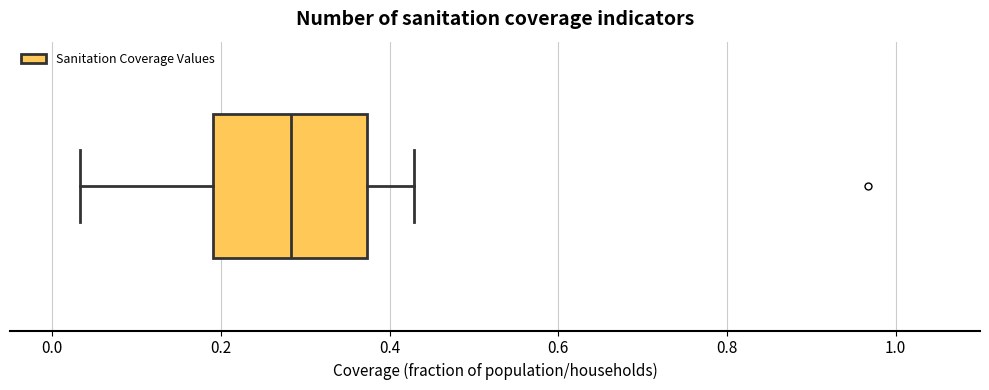

Read this box plot against the x-axis: the position of the median line, the range covered by the box, and the ends of both whiskers. The values are not printed on the chart, so give them approximately, as read against the axis.

median 0.28, box 0.20 to 0.38, whiskers 0.04 to 0.42